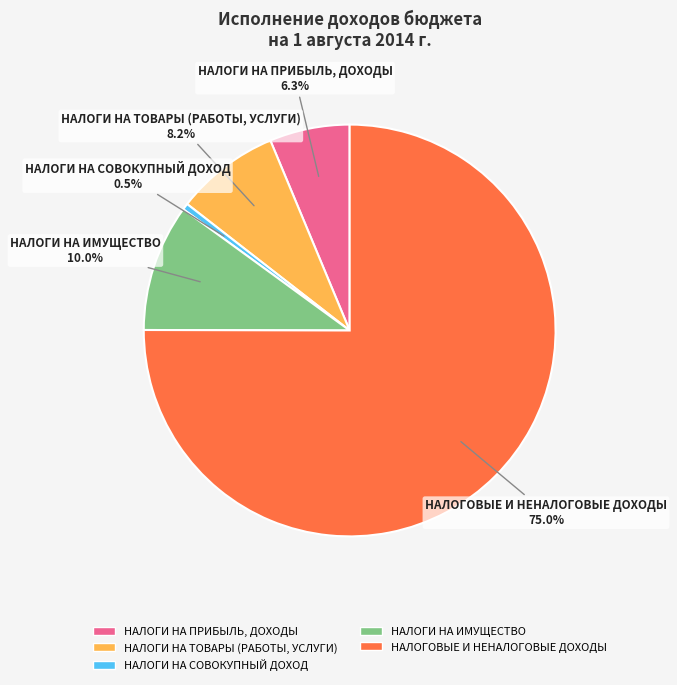

The НАЛОГИ НА ТОВАРЫ (РАБОТЫ, УСЛУГИ) slice represents 14% of the pie. True or false?

False